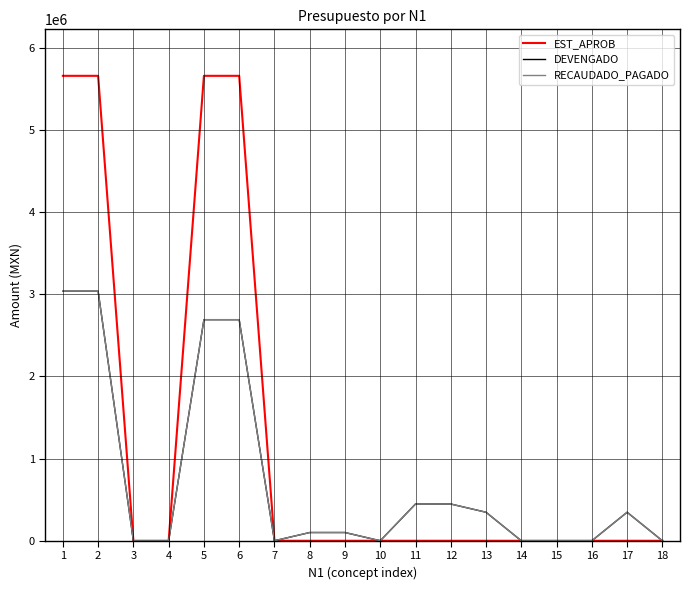

Reading left to right, extract all data points from this chart.

EST_APROB: 1=5659000.0	2=5659000.0	3=0.0	4=0.0	5=5659000.0	6=5659000.0	7=0.0	8=0.0	9=0.0	10=0.0	11=0.0	12=0.0	13=0.0	14=0.0	15=0.0	16=0.0	17=0.0	18=0.0
DEVENGADO: 1=3037960.0	2=3037960.0	3=0.0	4=0.0	5=2690926.6	6=2690926.6	7=0.0	8=100244.6	9=100244.6	10=0.0	11=447278.0	12=447278.0	13=347033.4	14=0.0	15=0.0	16=0.0	17=347033.4	18=0.0
RECAUDADO_PAGADO: 1=3037960.0	2=3037960.0	3=0.0	4=0.0	5=2690926.6	6=2690926.6	7=0.0	8=100244.6	9=100244.6	10=0.0	11=447278.0	12=447278.0	13=347033.4	14=0.0	15=0.0	16=0.0	17=347033.4	18=0.0